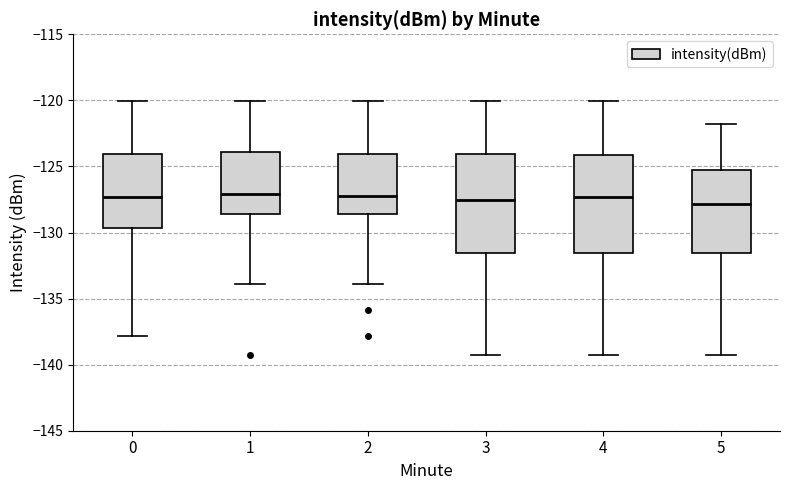

Reading left to right, read every box against the y-axis: the position of its median line, the range the box covers, and the ends of its whiskers. The values are not printed on the chart, so give them approximately, as read against the axis.

0: median -127.5, box -129.5 to -124.0, whiskers -138.0 to -120.0
1: median -127.0, box -128.5 to -124.0, whiskers -134.0 to -120.0
2: median -127.5, box -128.5 to -124.0, whiskers -134.0 to -120.0
3: median -127.5, box -131.5 to -124.0, whiskers -139.5 to -120.0
4: median -127.5, box -131.5 to -124.0, whiskers -139.5 to -120.0
5: median -128.0, box -131.5 to -125.5, whiskers -139.5 to -122.0